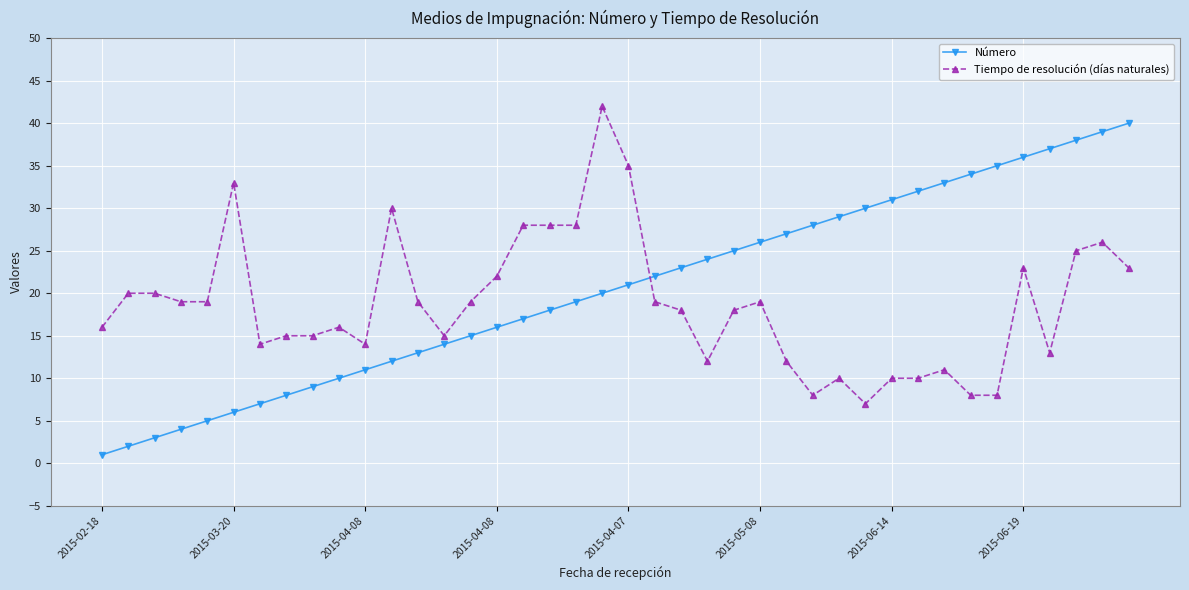

What is the sum of all Tiempo de resolución (días naturales) values?

747